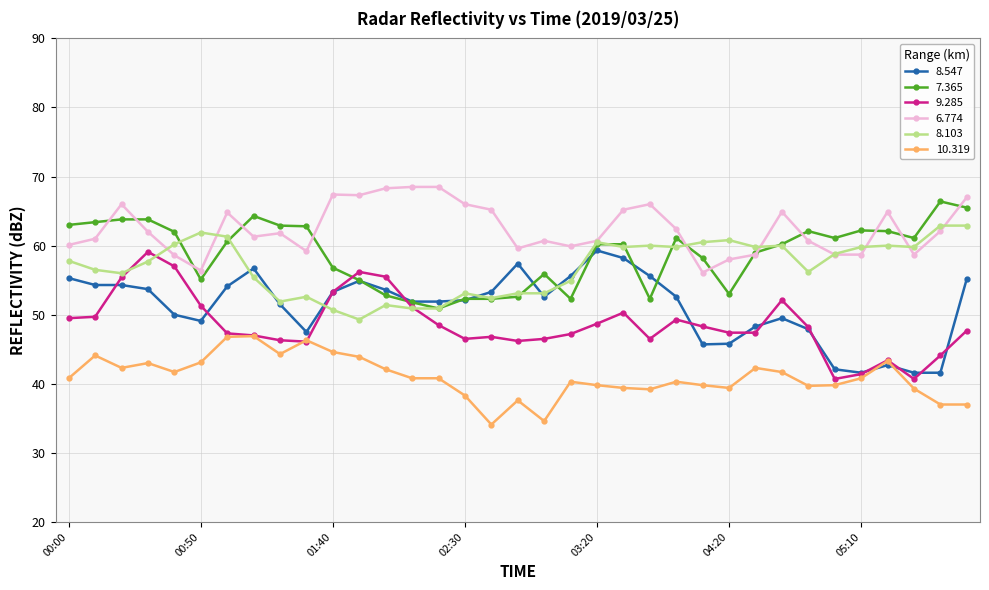

Does the chart display data point markers on the line(s)?

Yes